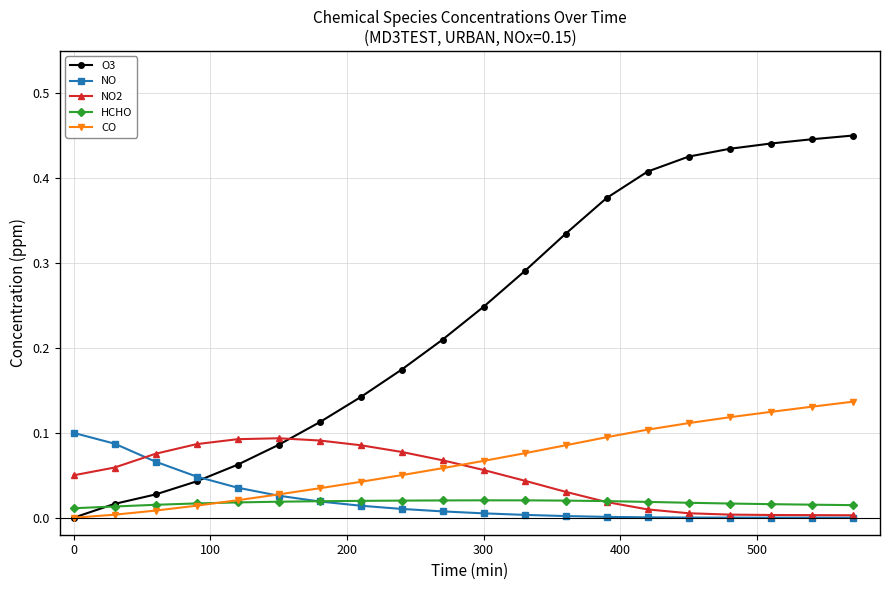

Which series has the largest total across all categories?

O3